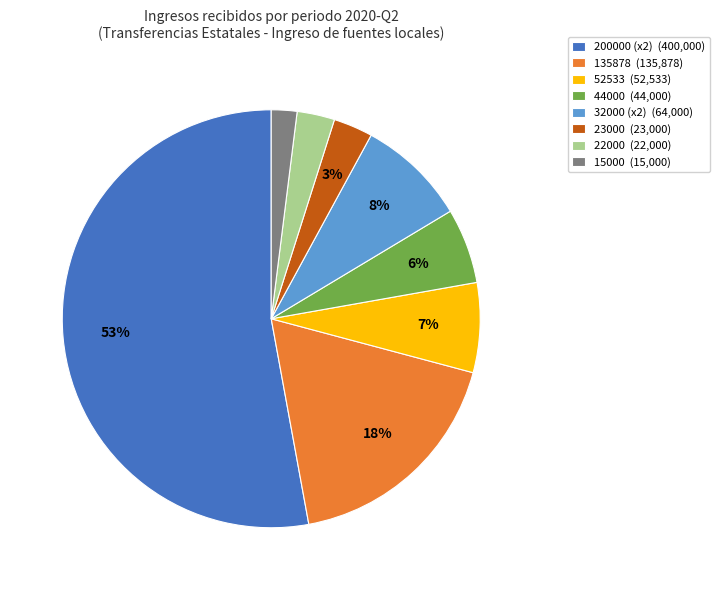

True or false: 52533 (52,533) accounts for 7% of the total.

True